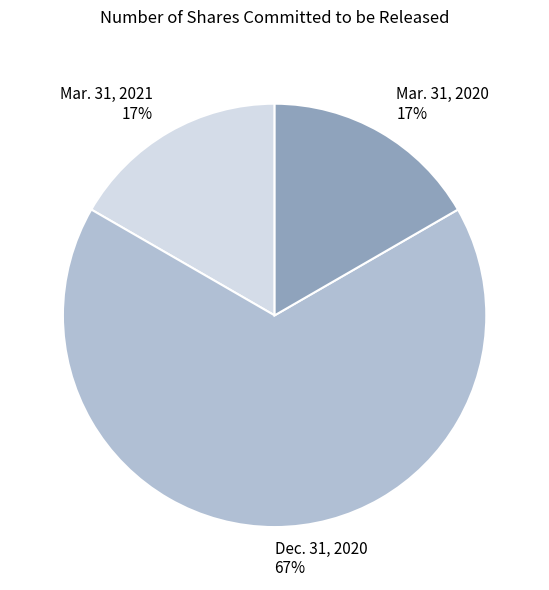

To the nearest percent, what is the difference between the largest and smallest slice percentages?

50%